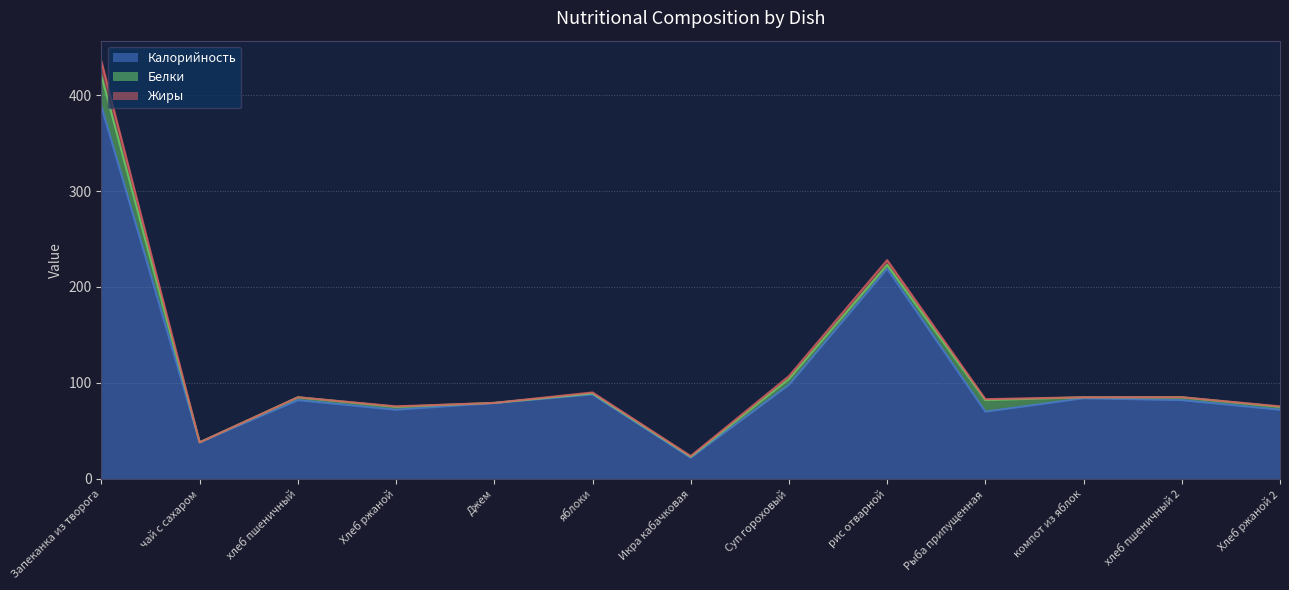

The Белки series shows 1.0 at яблоки. True or false?

True